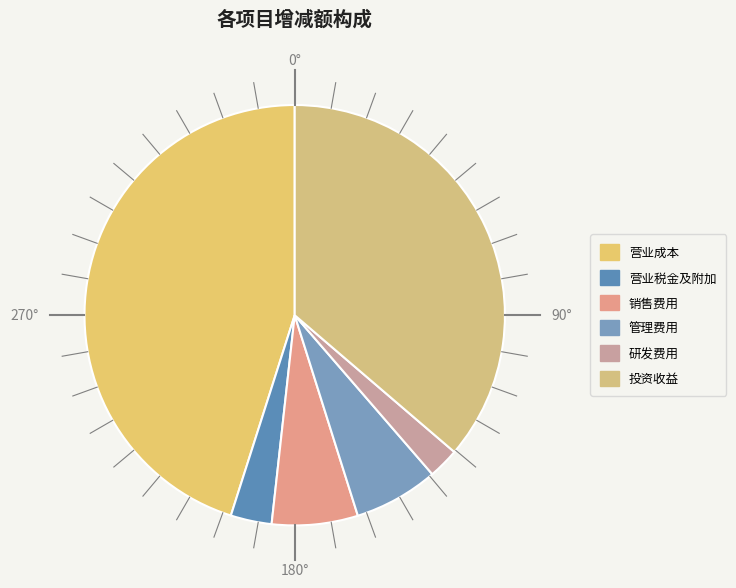

What percentage do 投资收益 and 营业成本 together represent?

81.4%